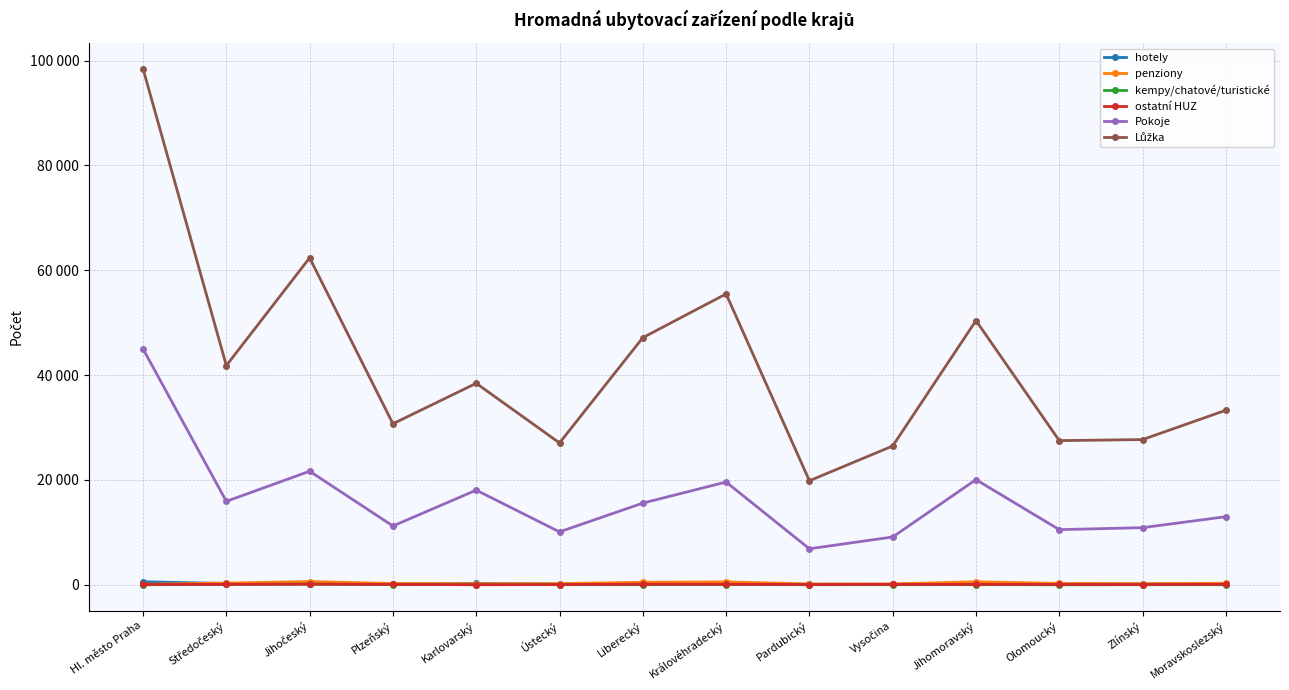

At which label is kempy/chatové/turistické closest to 71?

Středočeský